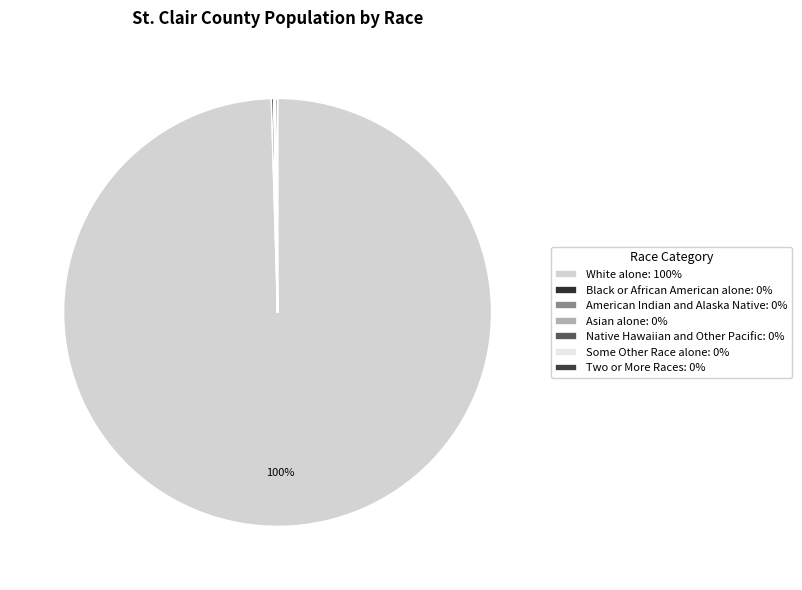

To the nearest percent, what is the average slice percentage?

14%